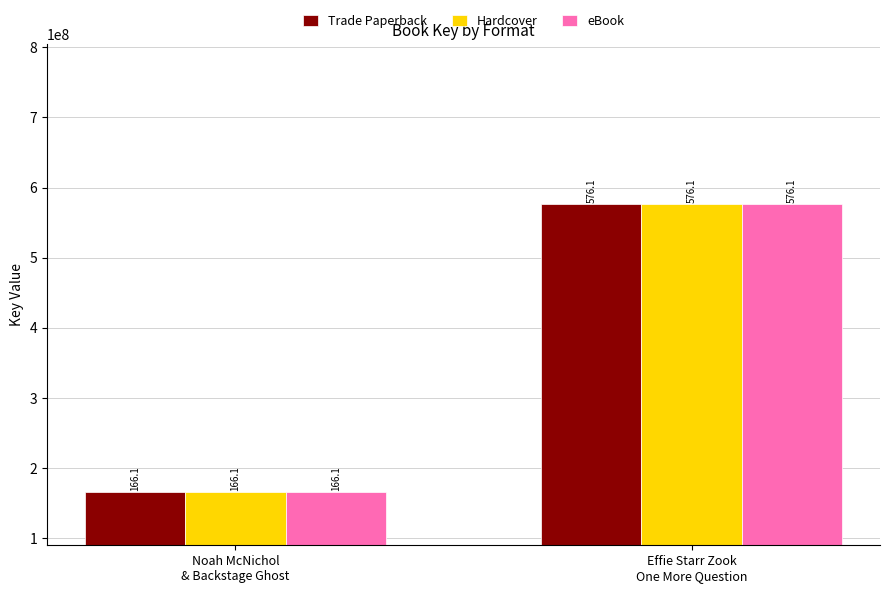

Rank the series at Noah McNichol
& Backstage Ghost from highest to lowest value.

Trade Paperback, Hardcover, eBook